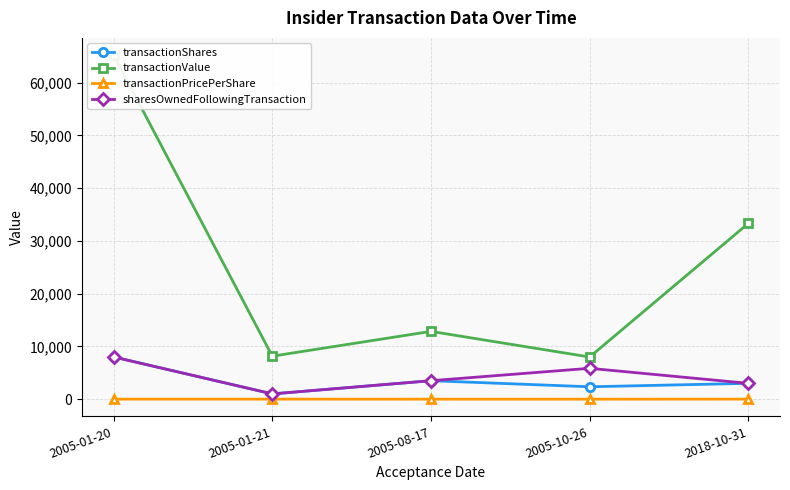

How many data points does each series have?

5